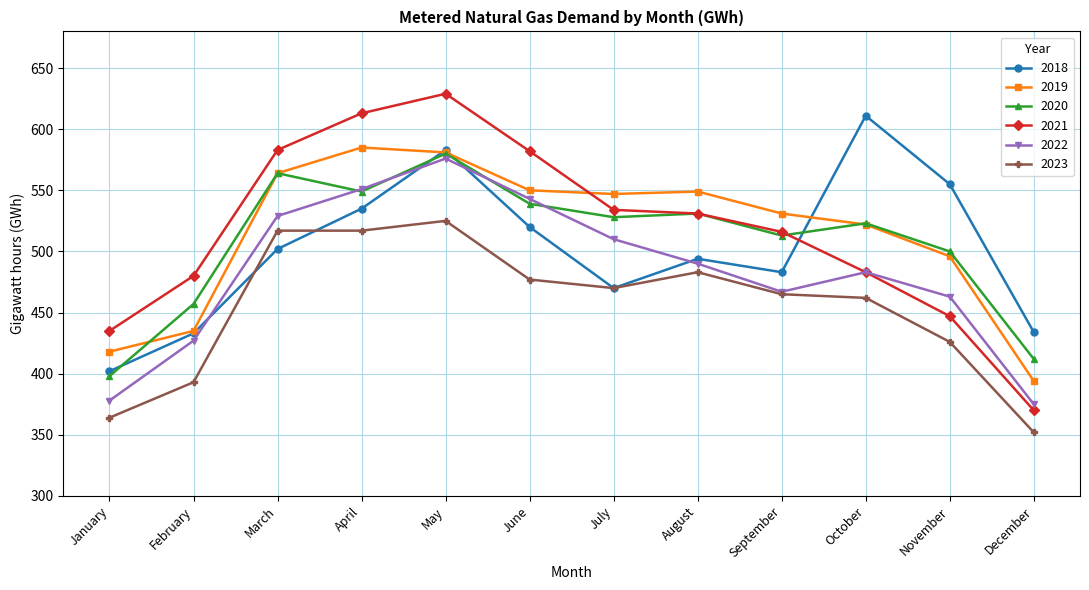

What are all the series names shown in the legend?

2018, 2019, 2020, 2021, 2022, 2023